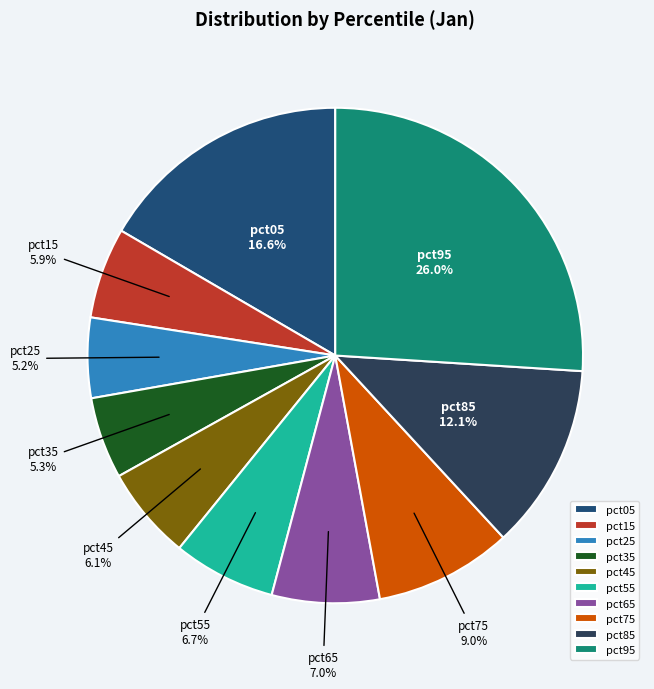

How many segments does this pie chart have?

10